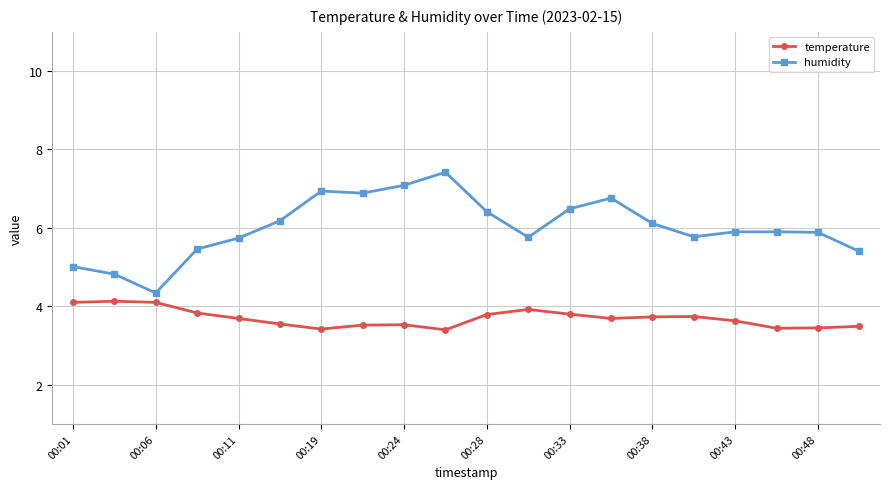

True or false: temperature and humidity intersect in this chart.

False